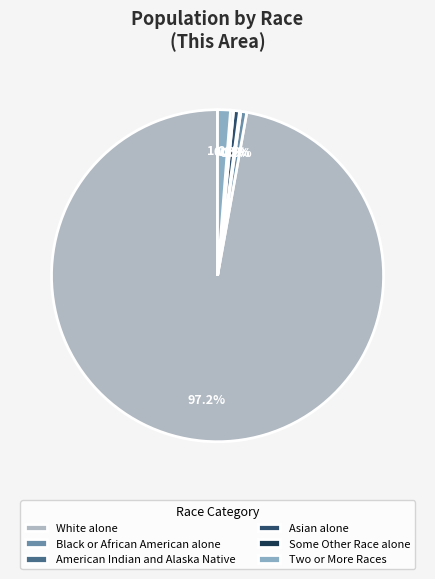

Which has a higher value, American Indian and Alaska Native or Asian alone?

Asian alone